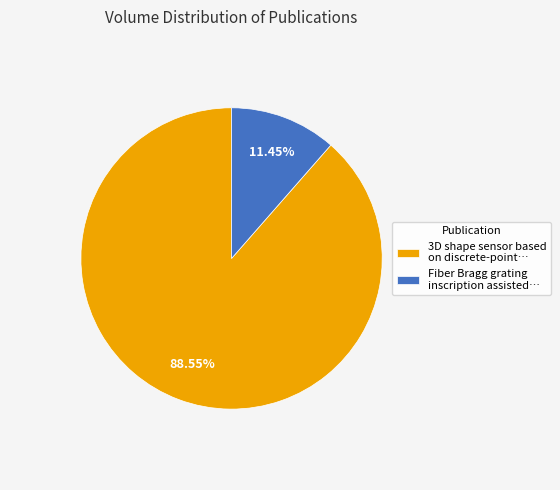

Which slice is the smallest?

Fiber Bragg grating inscription assisted…